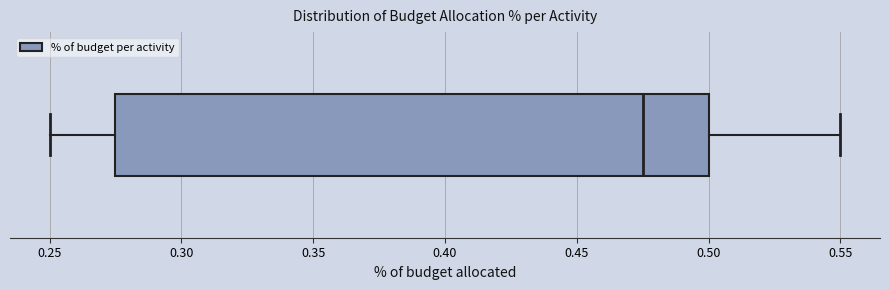

Transcribe this box plot: give where the median line is, the range the box spans, and where the two whiskers end, as read against the x-axis. The values are not printed on the chart, so give them approximately, as read against the axis.

median 0.475, box 0.275 to 0.500, whiskers 0.250 to 0.550